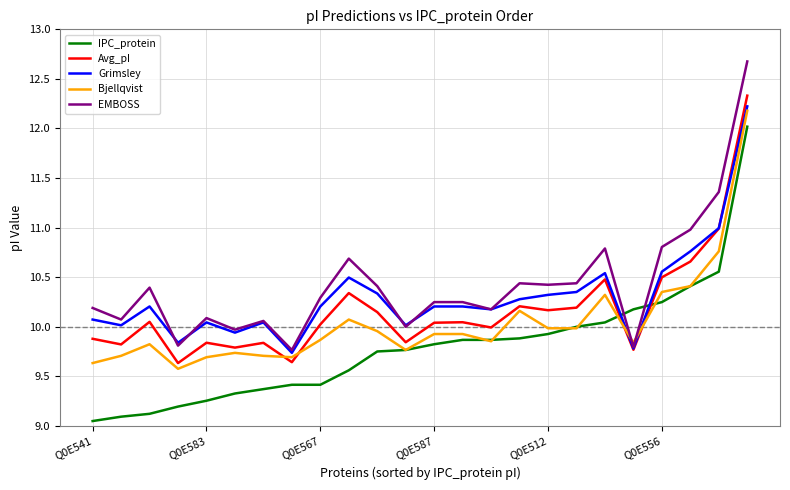

List the series in order of their overall mean, lowest first.

IPC_protein, Bjellqvist, Avg_pI, Grimsley, EMBOSS